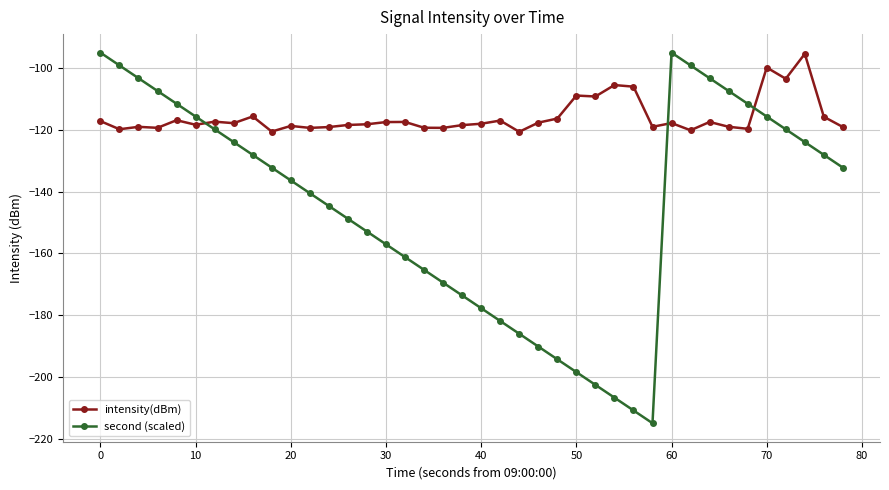

How many distinct data groups are displayed?

2